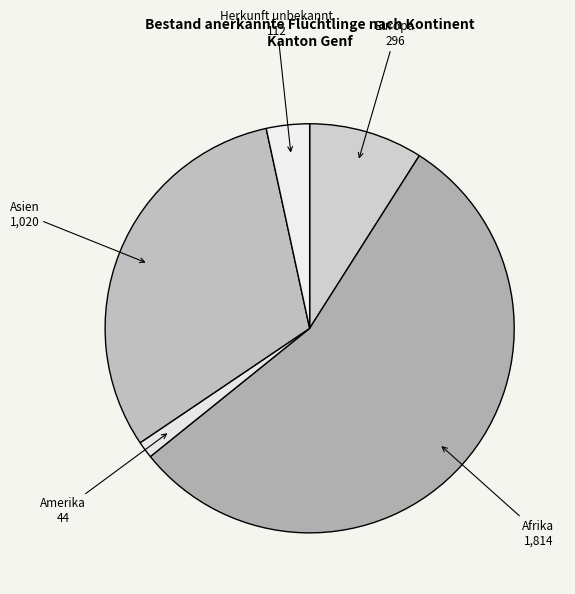

Does any single category account for the majority?

Yes